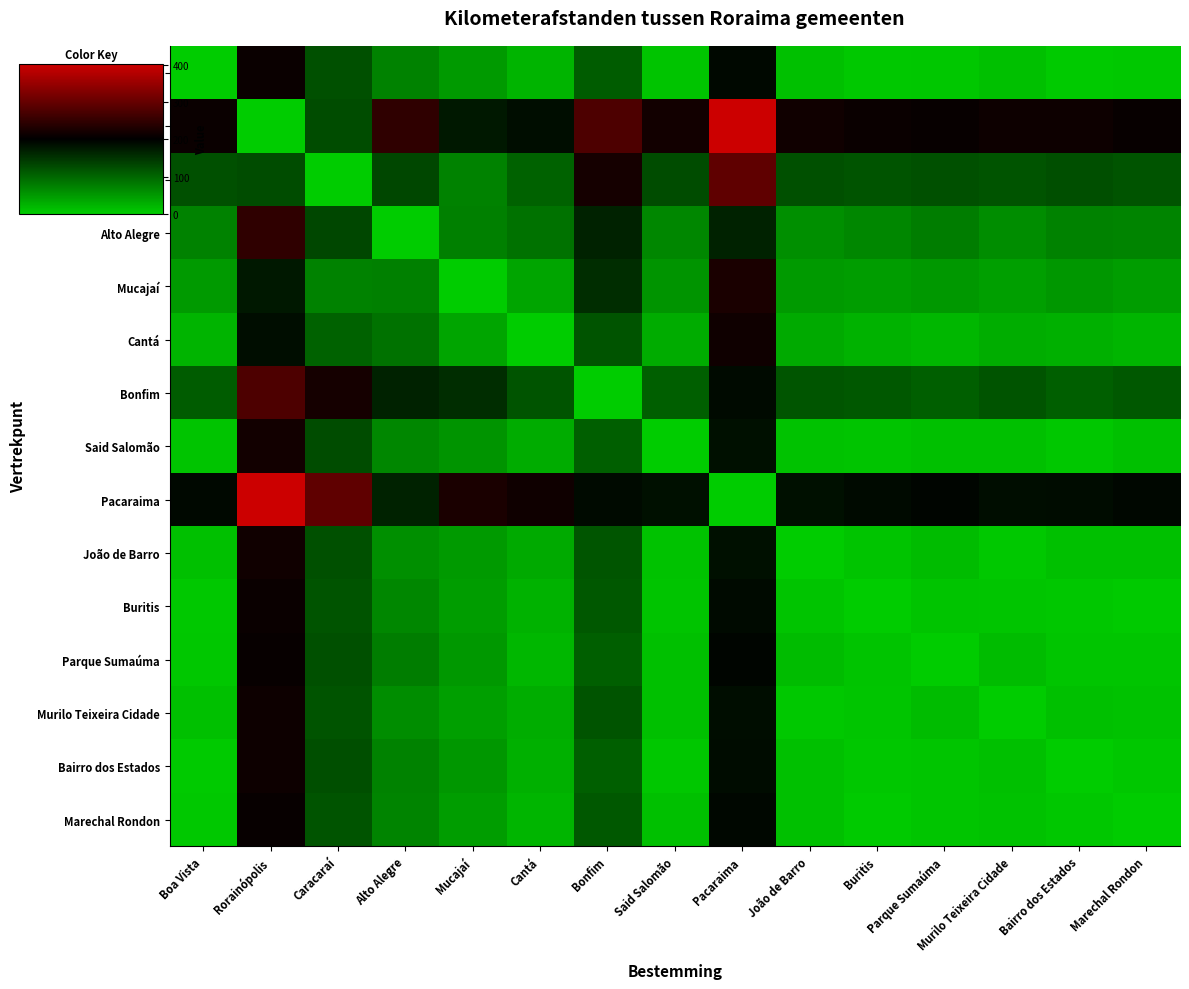

List the series in order of their peak value, highest first.

Rorainópolis, Pacaraima, Caracaraí, Bonfim, Alto Alegre, Mucajaí, Said Salomão, João de Barro, Cantá, Murilo Teixeira Cidade, Bairro dos Estados, Boa Vista, Buritis, Parque Sumaúma, Marechal Rondon